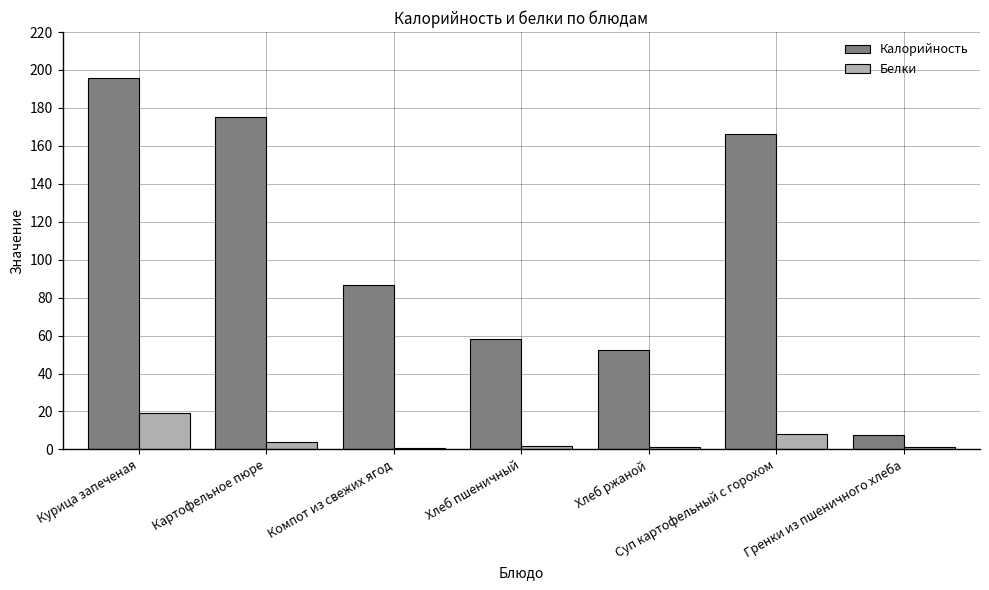

Rank the series by their maximum value, from lowest to highest.

Белки, Калорийность